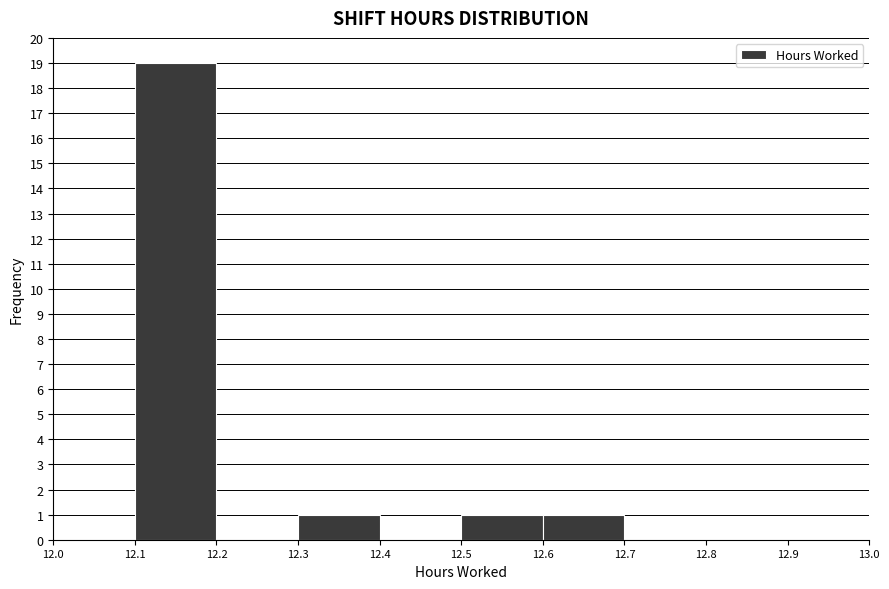

Reading left to right, transcribe this chart: for each bar, give the range it covers on the x-axis and its height. The values are not printed on the chart, so give them approximately, as read against the axis.

12.0 to 12.1: 0
12.1 to 12.2: 19
12.2 to 12.3: 0
12.3 to 12.4: 1
12.4 to 12.5: 0
12.5 to 12.6: 1
12.6 to 12.7: 1
12.7 to 12.8: 0
12.8 to 12.9: 0
12.9 to 13.0: 0